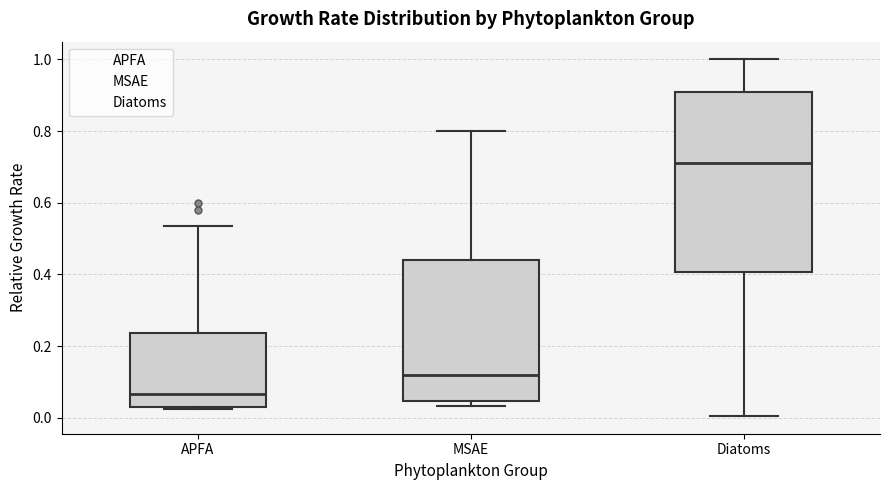

Where does the upper whisker of the box for APFA end on the y-axis? The values are not printed on the chart, so give them approximately, as read against the axis.

0.54